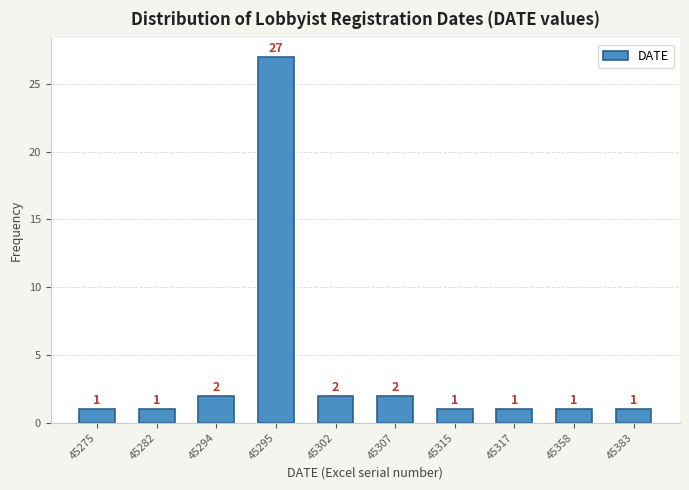

Reading left to right, extract all data points from this chart.

45275=1	45282=1	45294=2	45295=27	45302=2	45307=2	45315=1	45317=1	45358=1	45383=1